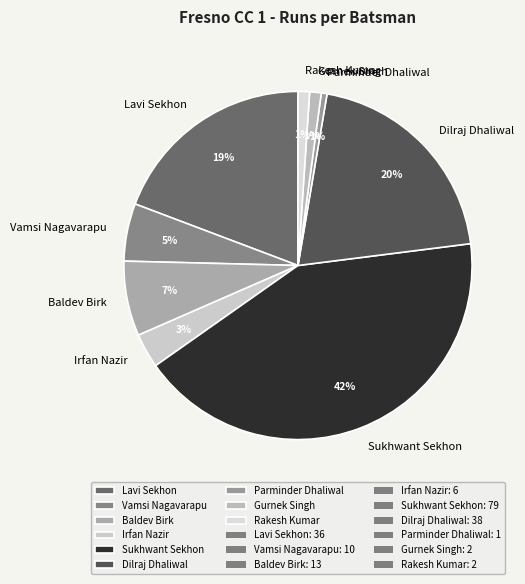

Does Vamsi Nagavarapu represent more than half of the total?

No